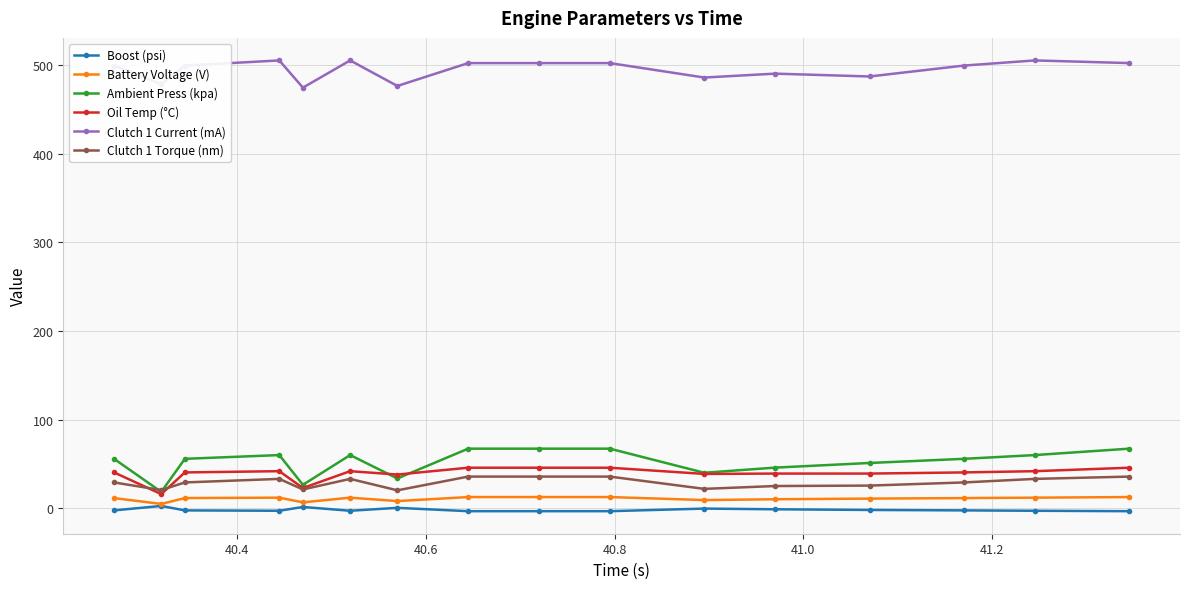

What are all the series names shown in the legend?

Boost (psi), Battery Voltage (V), Ambient Press (kpa), Oil Temp (°C), Clutch 1 Current (mA), Clutch 1 Torque (nm)